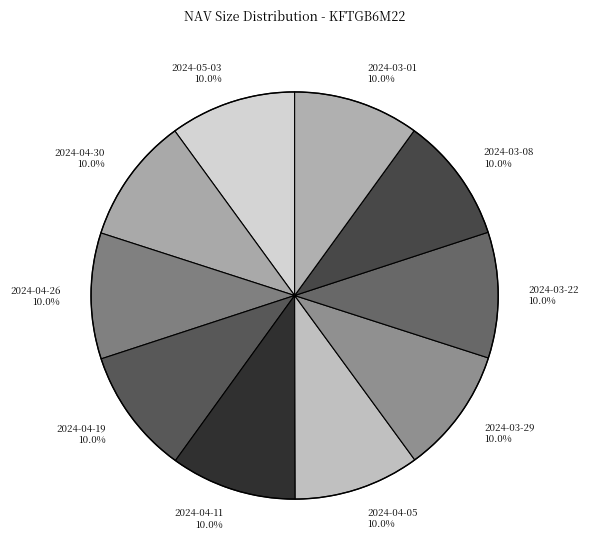

What is the ratio of the value at 2024-04-30 to the value at 2024-05-03?

1.0